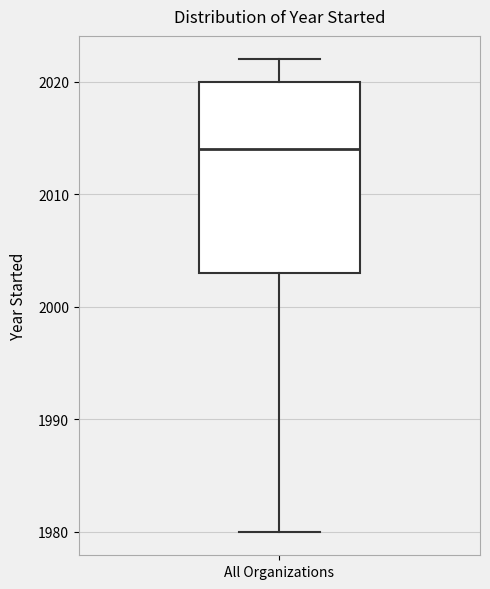

Transcribe this box plot: give where the median line is, the range the box spans, and where the two whiskers end, as read against the y-axis. The values are not printed on the chart, so give them approximately, as read against the axis.

median 2014, box 2003 to 2020, whiskers 1980 to 2022